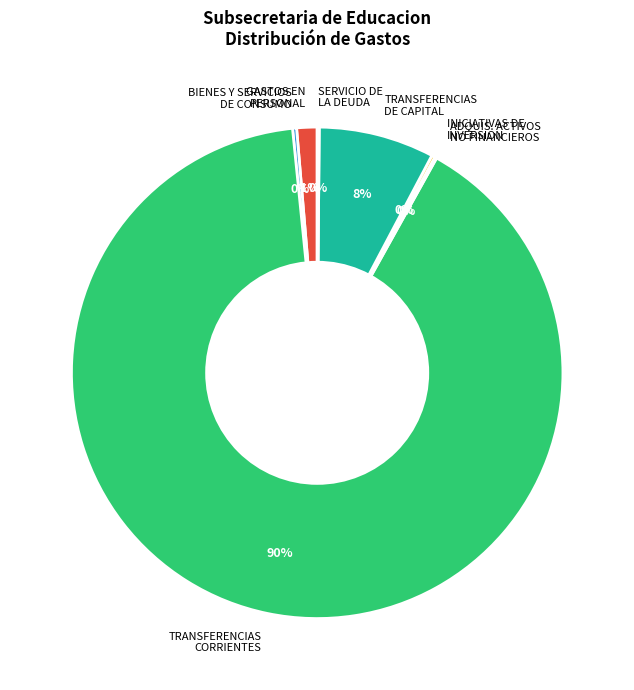

Between TRANSFERENCIAS CORRIENTES and TRANSFERENCIAS DE CAPITAL, which is larger?

TRANSFERENCIAS CORRIENTES